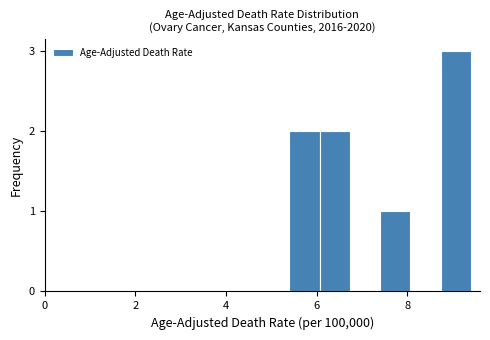

Read against the x-axis, roughly where is the centre of the tallest bar?

9.0